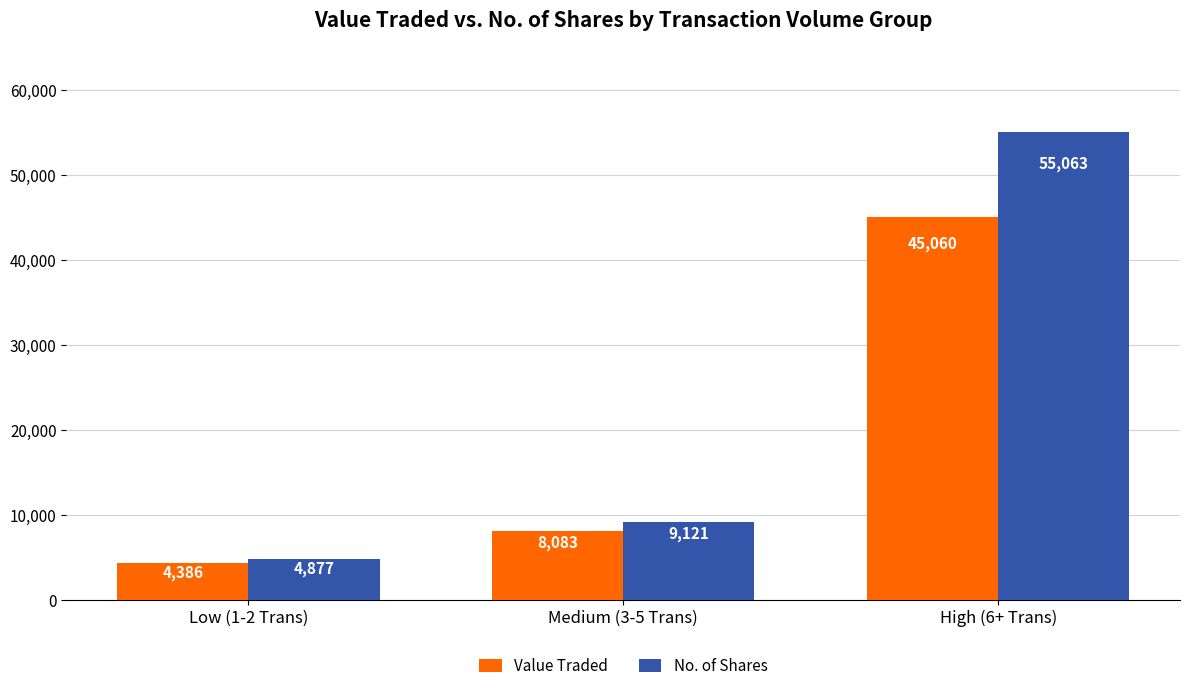

Reading left to right, list all the values displayed in this chart.

Value Traded: 4386	8083	45060
No. of Shares: 4877	9121	55063